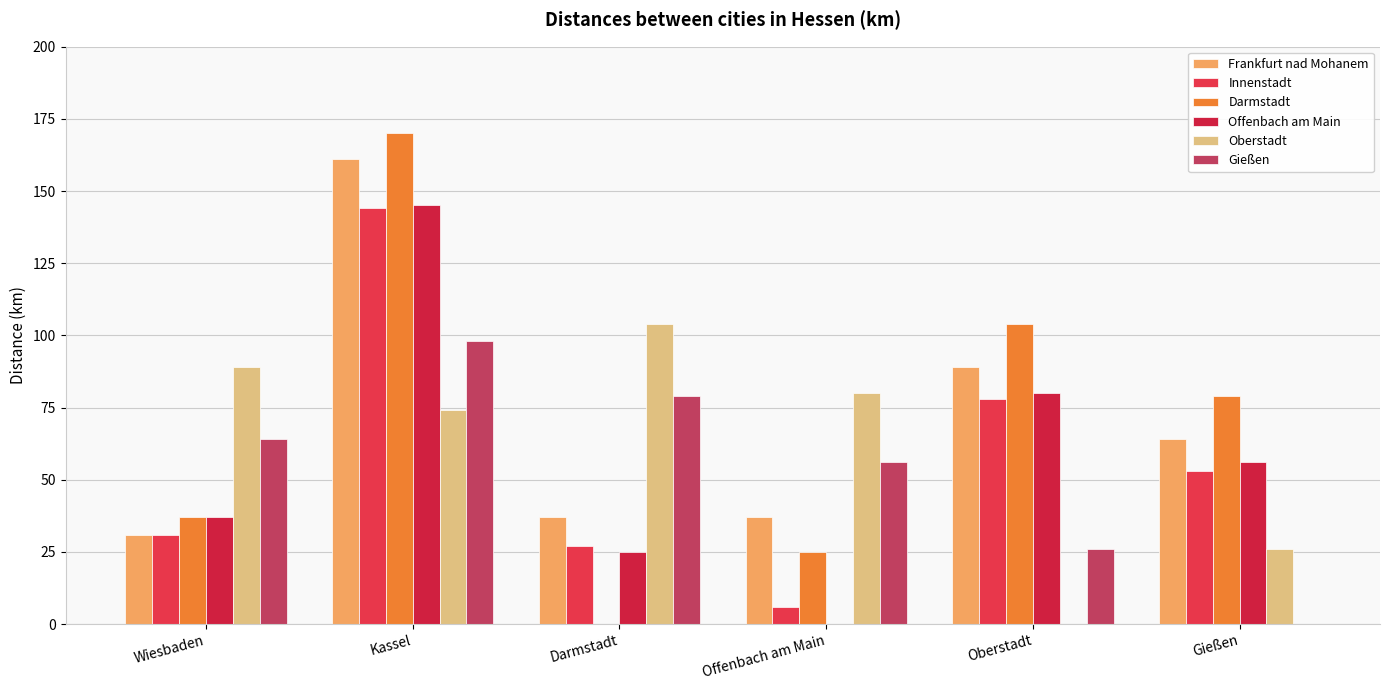

How many groups of bars are there?

6